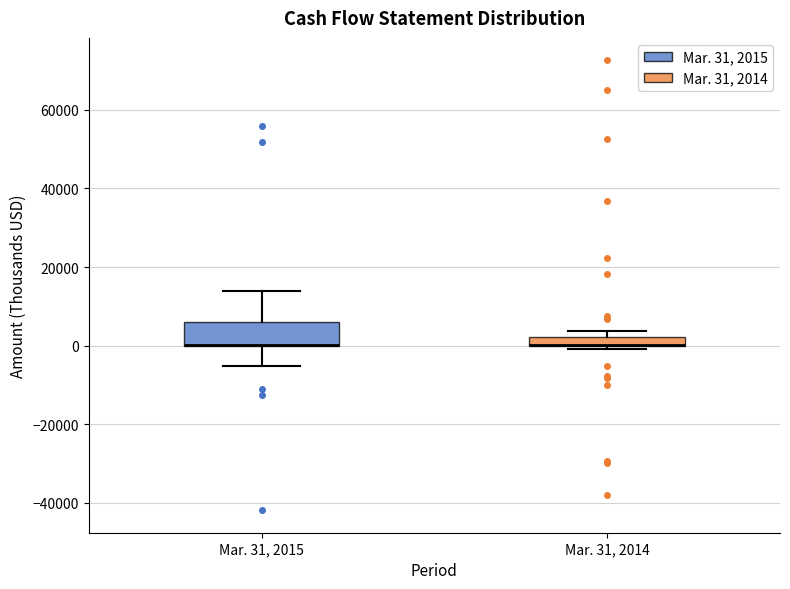

Where is the upper edge of the box for Mar. 31, 2014 on the y-axis? The values are not printed on the chart, so give them approximately, as read against the axis.

2000